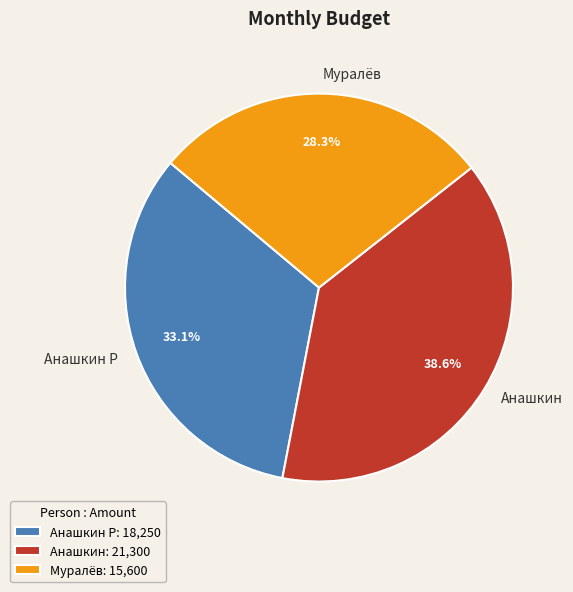

Which category has the biggest portion of the pie?

Анашкин